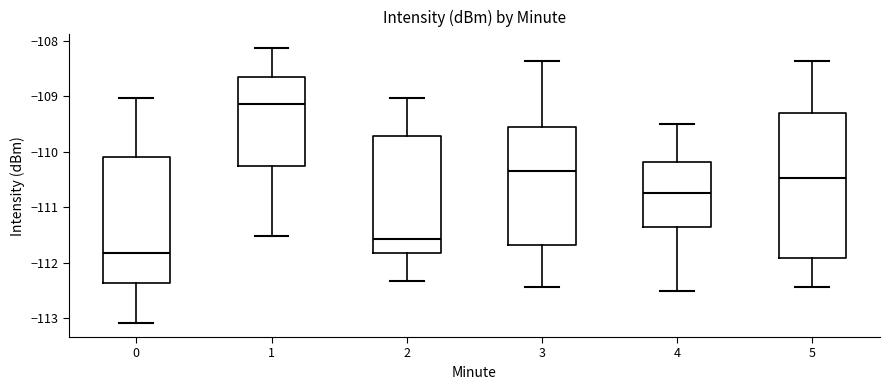

Which box is the tallest, from its lower edge to its upper edge?

5